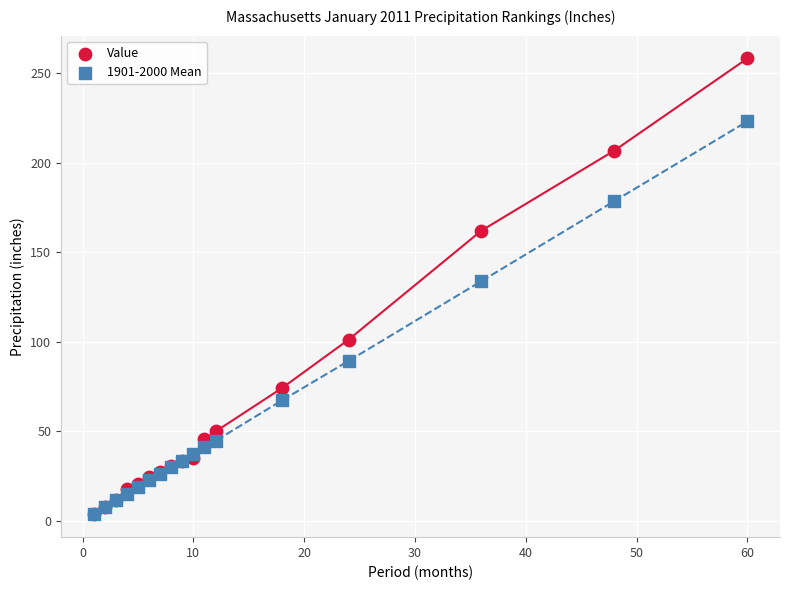

In the Value series, what Y value is closest to 130?

101.1